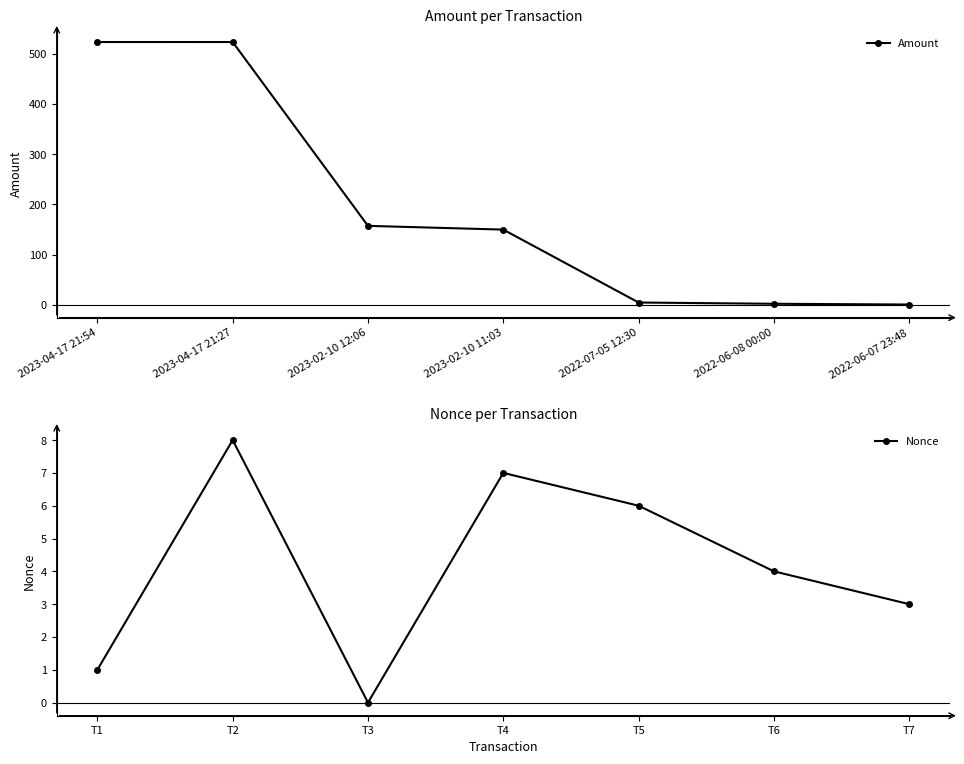

At which category does Nonce reach its first local peak?

T2